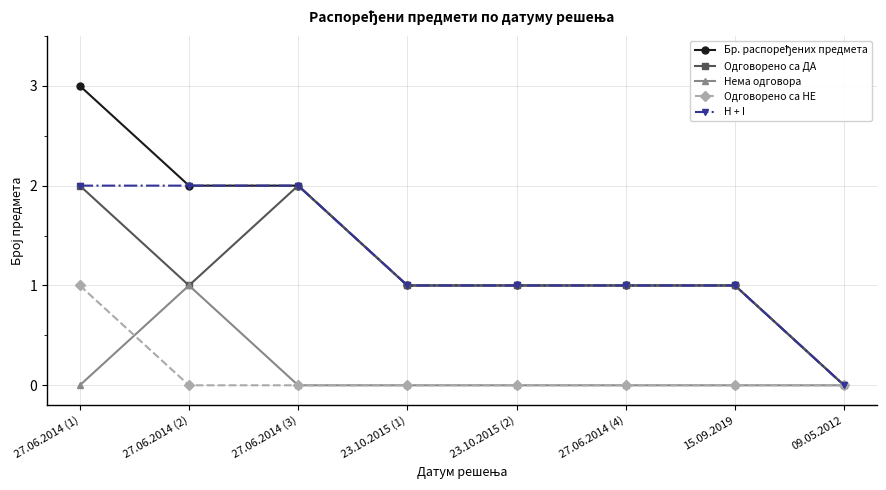

What is the greatest value displayed?

3